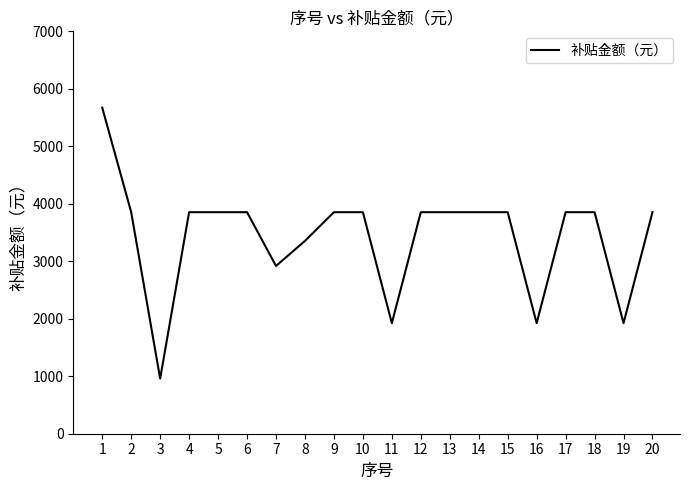

Between 5 and 16, which is larger?

5